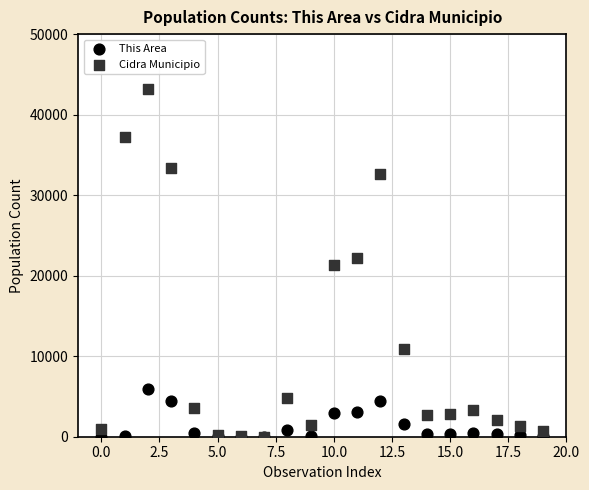

What are all the series names shown in the legend?

This Area, Cidra Municipio